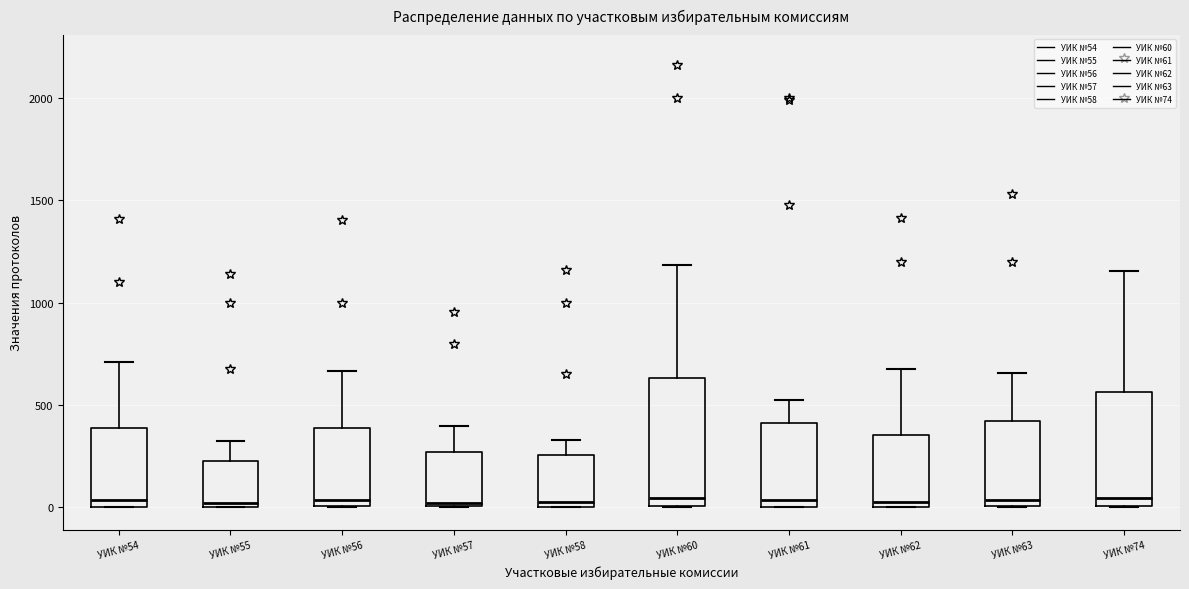

Reading left to right, transcribe this box plot: for each box, give where its median line is, the range the box spans, and where its two whiskers end, as read against the y-axis. The values are not printed on the chart, so give them approximately, as read against the axis.

УИК №54: median 50, box 0 to 400, whiskers 0 to 700
УИК №55: median 0 (just above the box's lower edge), box 0 to 250, whiskers 0 to 300
УИК №56: median 50, box 0 to 400, whiskers 0 to 650
УИК №57: median 0, box 0 to 250, whiskers 0 to 400
УИК №58: median 50, box 0 to 250, whiskers 0 to 350
УИК №60: median 50, box 0 to 650, whiskers 0 to 1200
УИК №61: median 50, box 0 to 400, whiskers 0 to 500
УИК №62: median 50, box 0 to 350, whiskers 0 to 700
УИК №63: median 50, box 0 to 400, whiskers 0 to 650
УИК №74: median 50, box 0 to 550, whiskers 0 to 1150